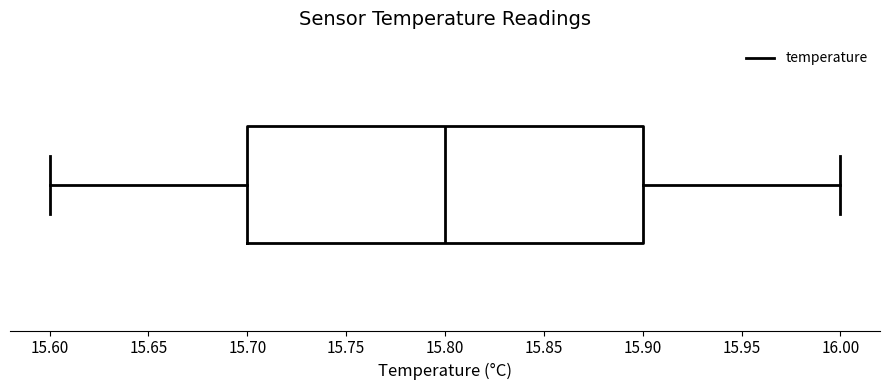

Transcribe this box plot: give where the median line is, the range the box spans, and where the two whiskers end, as read against the x-axis. The values are not printed on the chart, so give them approximately, as read against the axis.

median 15.8, box 15.7 to 15.9, whiskers 15.6 to 16.0